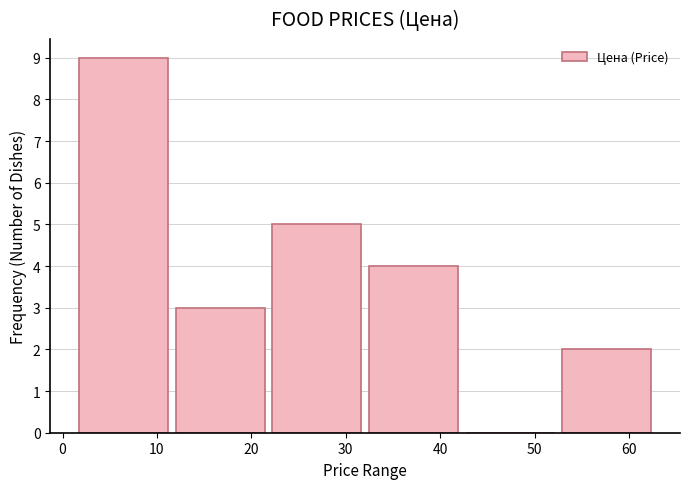

Which range on the x-axis has the tallest bar?

1 to 12